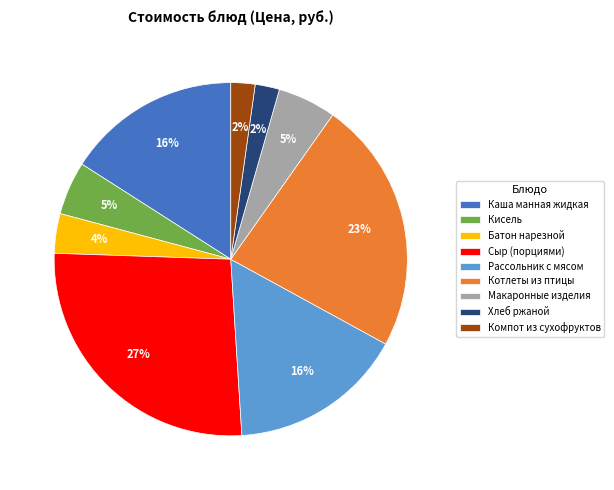

To the nearest percent, what is the average slice percentage?

11%